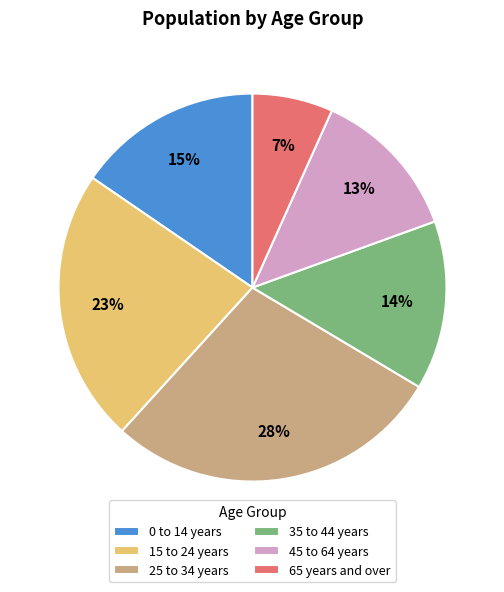

Count the number of slices in the pie.

6